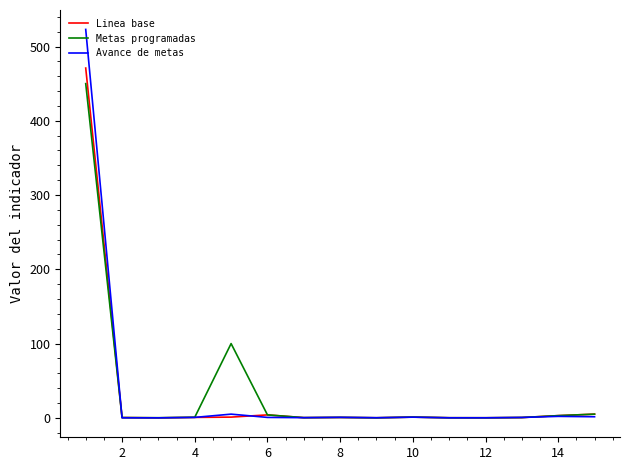

What is the greatest value displayed?

523.0